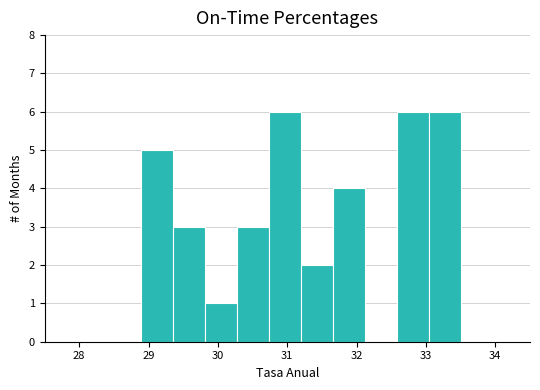

Reading left to right, transcribe this chart: for each bar, give the range it covers on the x-axis and its height. Neither the bar edges nor the heights are printed on the chart, so give them approximately, as read against the axes.

28.9 to 29.4: 5
29.4 to 29.8: 3
29.8 to 30.3: 1
30.3 to 30.7: 3
30.7 to 31.2: 6
31.2 to 31.7: 2
31.7 to 32.1: 4
32.1 to 32.6: 0
32.6 to 33.0: 6
33.0 to 33.5: 6